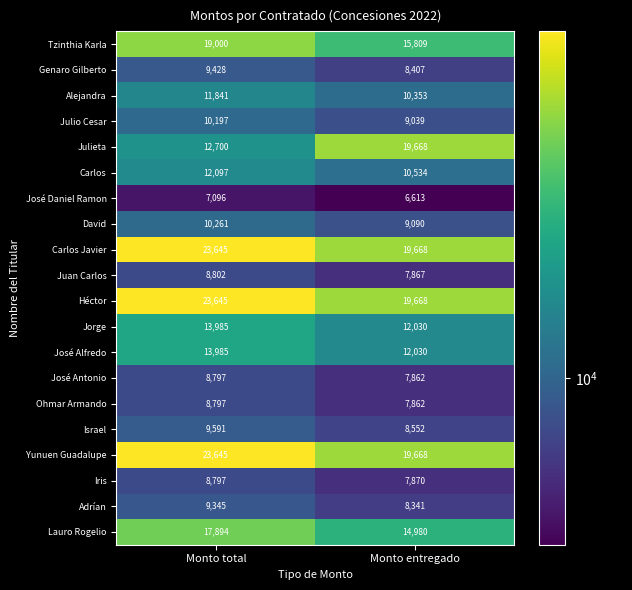

What is the sum of the Genaro Gilberto values at Monto entregado and Monto total?

17835